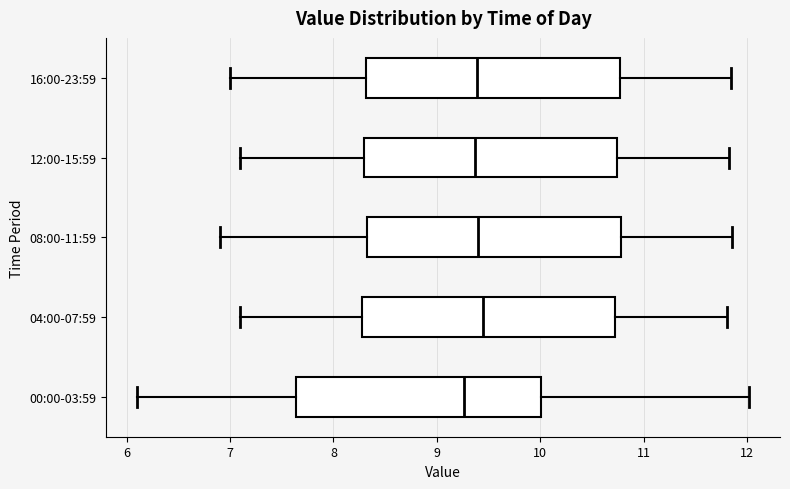

Where does the median line of the box for 00:00-03:59 sit on the x-axis? The values are not printed on the chart, so give them approximately, as read against the axis.

9.3